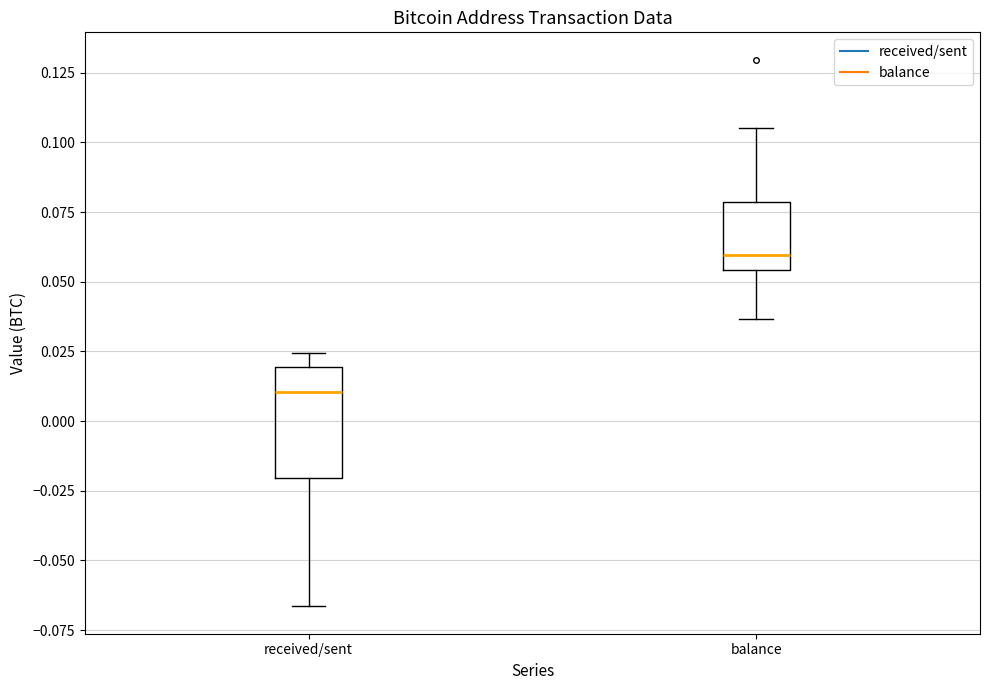

Reading left to right, transcribe this box plot: for each box, give where its median line is, the range the box spans, and where its two whiskers end, as read against the y-axis. The values are not printed on the chart, so give them approximately, as read against the axis.

received/sent: median 0.010, box -0.020 to 0.020, whiskers -0.065 to 0.025
balance: median 0.060, box 0.055 to 0.080, whiskers 0.035 to 0.105